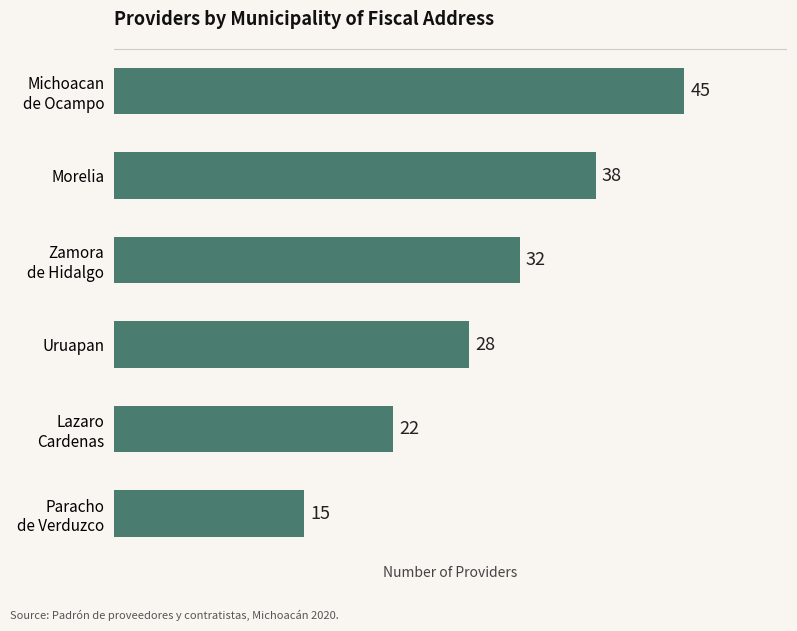

What is the ratio of the value at Morelia to the value at Uruapan?

1.4